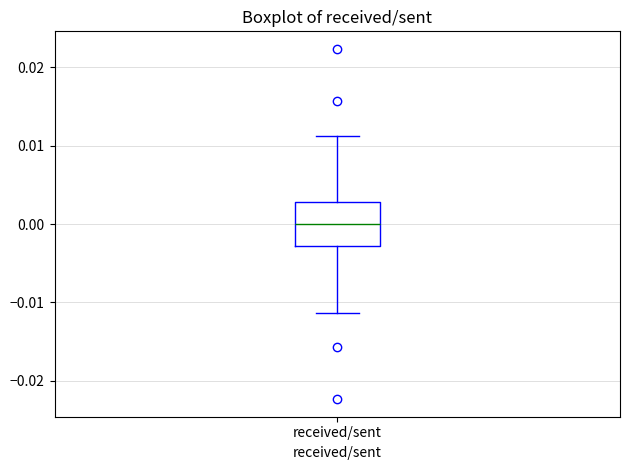

Transcribe this box plot: give where the median line is, the range the box spans, and where the two whiskers end, as read against the y-axis. The values are not printed on the chart, so give them approximately, as read against the axis.

median 0.000, box -0.003 to 0.003, whiskers -0.011 to 0.011